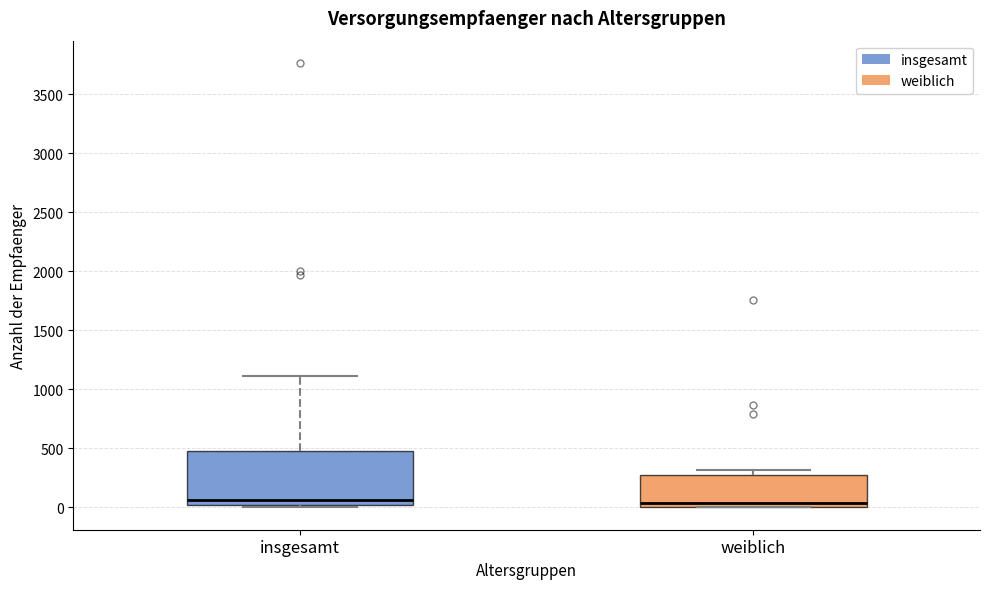

Reading left to right, transcribe this box plot: for each box, give where its median line is, the range the box spans, and where its two whiskers end, as read against the y-axis. The values are not printed on the chart, so give them approximately, as read against the axis.

insgesamt: median 50 (just above the box's lower edge), box 50 to 500, whiskers 0 to 1100
weiblich: median 50, box 0 to 300, whiskers 0 to 300 (just above the box's upper edge)